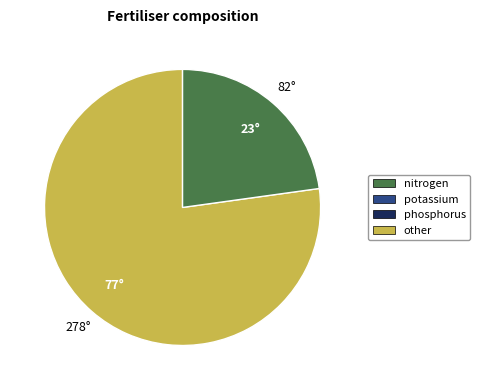

Is there a majority slice in this chart?

Yes